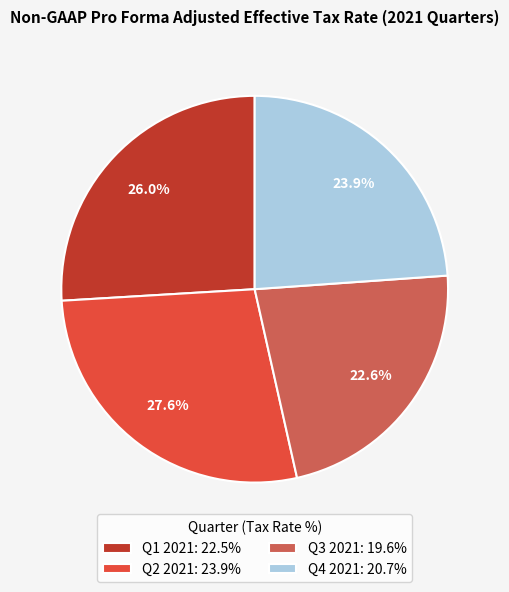

To the nearest percent, what is the average slice percentage?

25%